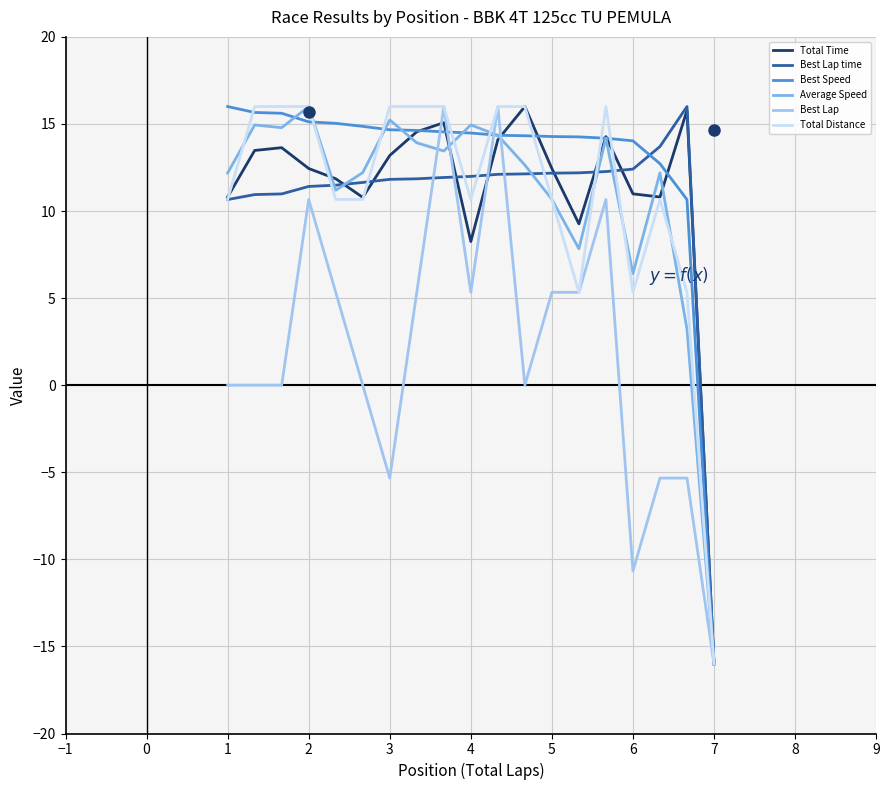

What is the maximum value for Best Lap?

16.0